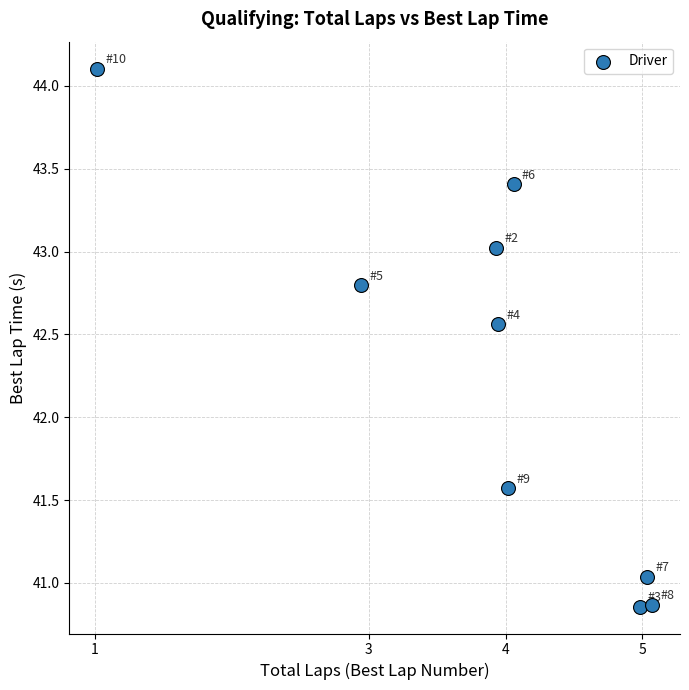

What is the average X value?

3.9